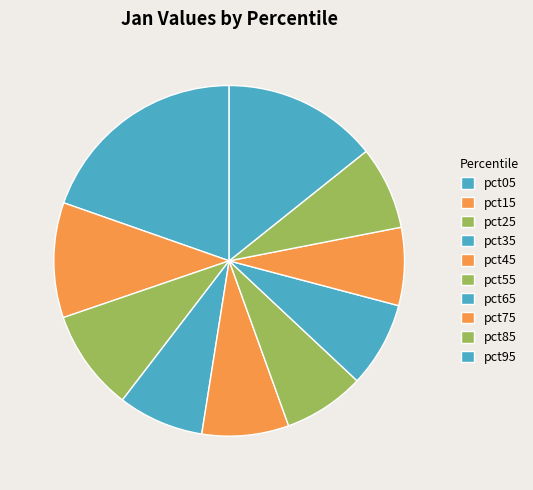

Is pct75 the majority of the pie?

No